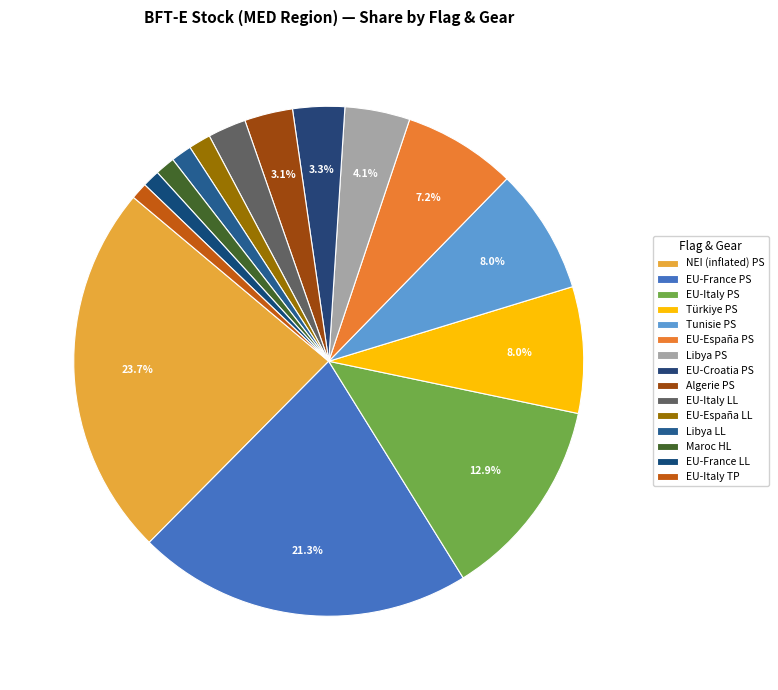

Count the number of slices in the pie.

15